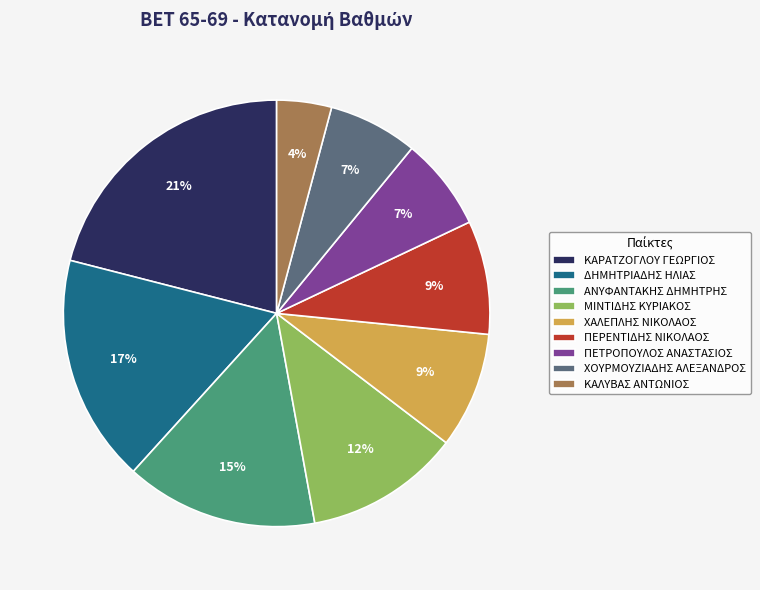

Does ΠΕΡΕΝΤΙΔΗΣ ΝΙΚΟΛΑΟΣ account for over 50% of the chart?

No